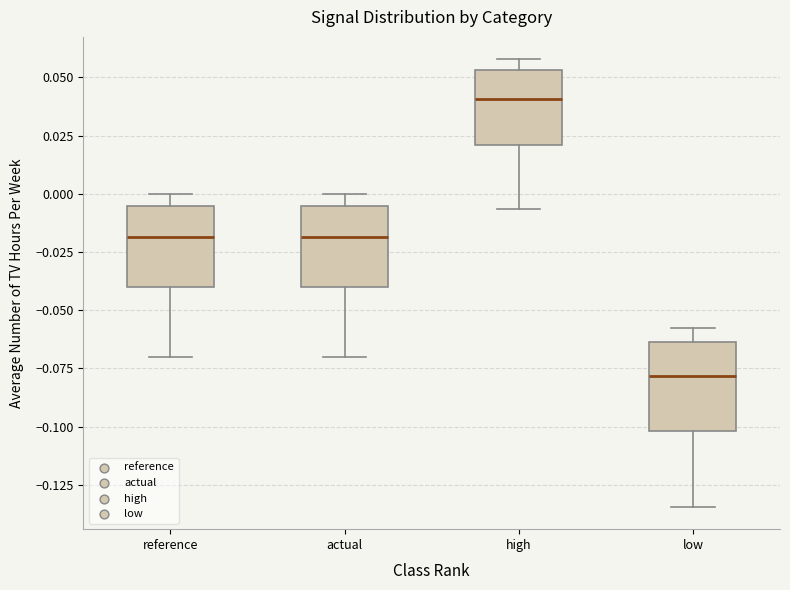

Reading left to right, transcribe this box plot: for each box, give where its median line is, the range the box spans, and where its two whiskers end, as read against the y-axis. The values are not printed on the chart, so give them approximately, as read against the axis.

reference: median -0.020, box -0.040 to -0.005, whiskers -0.070 to 0.000
actual: median -0.020, box -0.040 to -0.005, whiskers -0.070 to 0.000
high: median 0.040, box 0.020 to 0.055, whiskers -0.005 to 0.060
low: median -0.080, box -0.100 to -0.065, whiskers -0.135 to -0.060